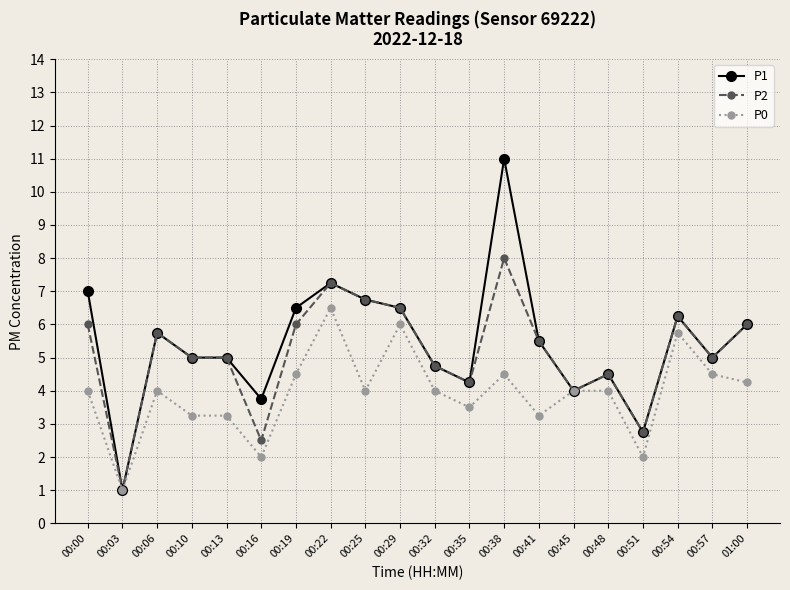

At which category does P1 reach its first local valley?

00:03